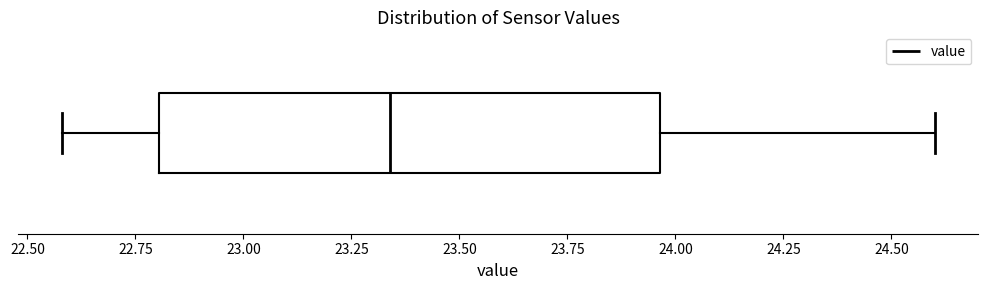

Transcribe this box plot: give where the median line is, the range the box spans, and where the two whiskers end, as read against the x-axis. The values are not printed on the chart, so give them approximately, as read against the axis.

median 23.35, box 22.80 to 23.95, whiskers 22.60 to 24.60